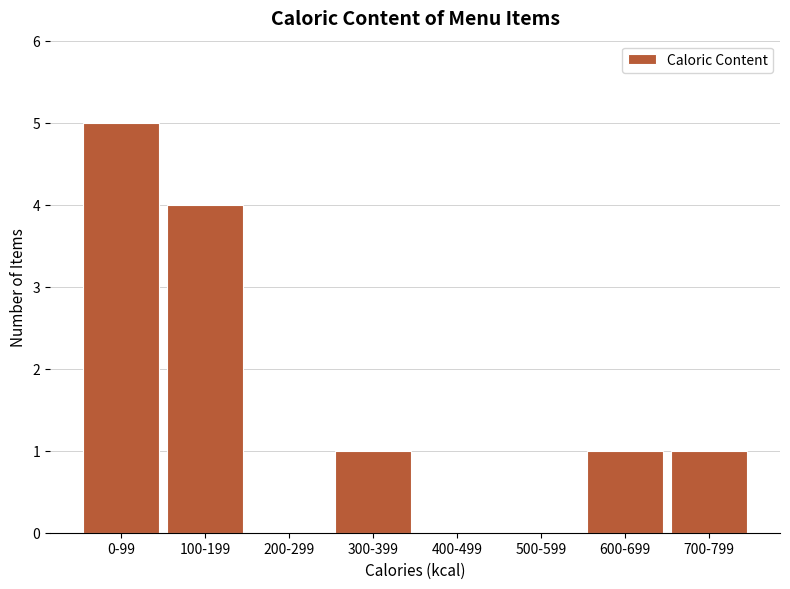

Reading left to right, extract all data points from this chart.

0-99=5	100-199=4	200-299=0	300-399=1	400-499=0	500-599=0	600-699=1	700-799=1